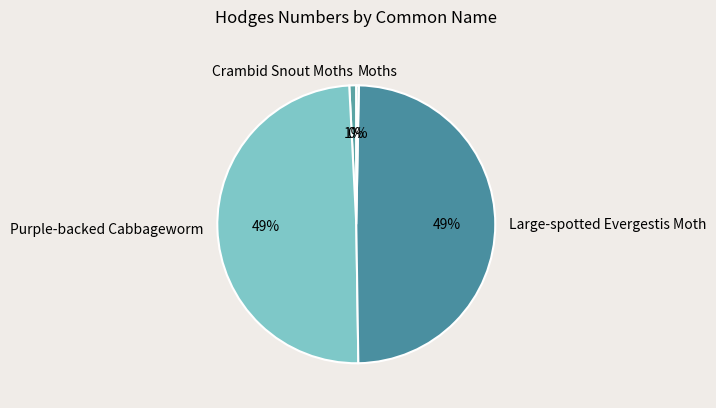

Is the sum of Moths and Crambid Snout Moths greater than half?

No